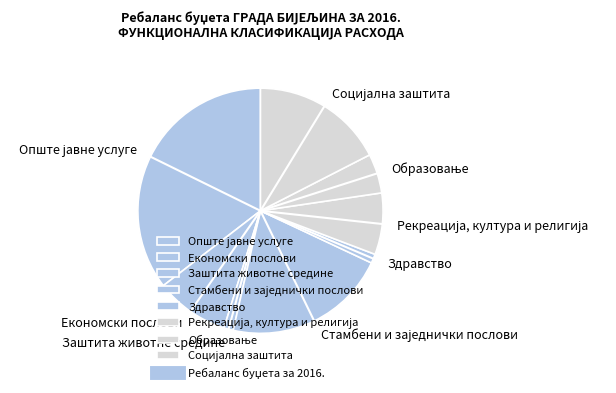

Is it true that Економски послови is 2% of the pie?

False